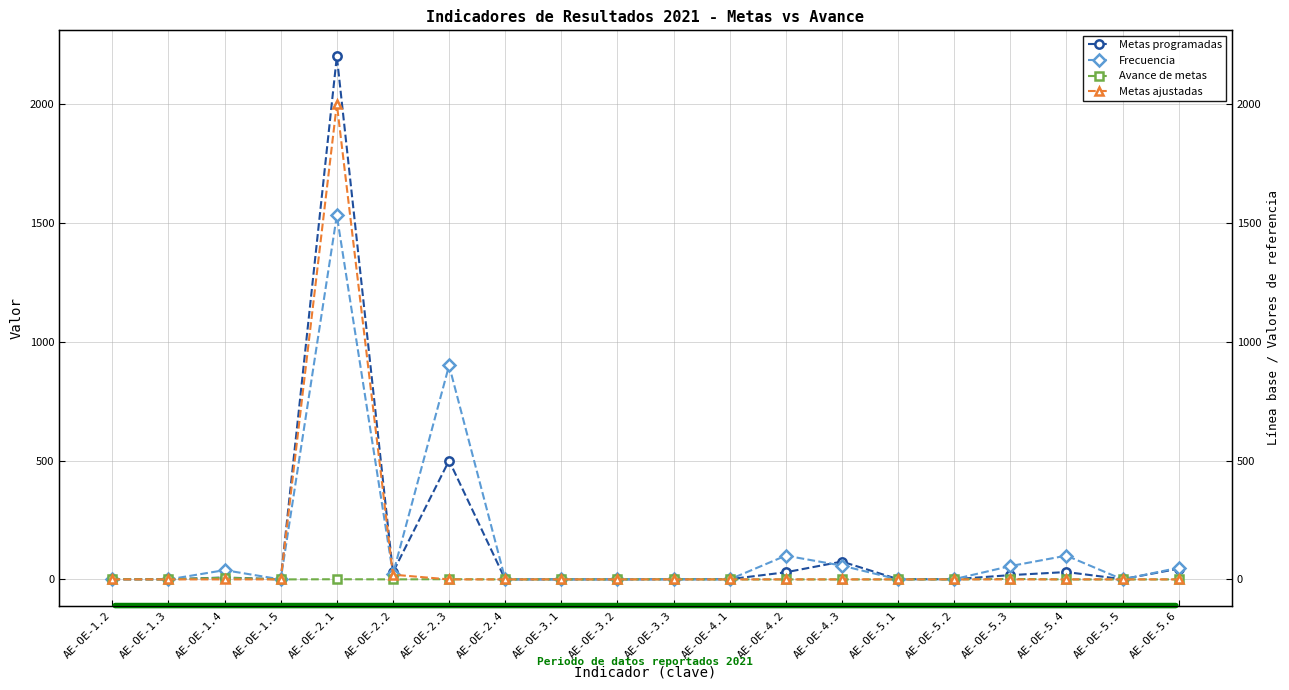

Reading left to right, what are all the values shown in this chart?

Metas programadas: AE-OE-1.2=1.0	AE-OE-1.3=0.7	AE-OE-1.4=8.0	AE-OE-1.5=0.4	AE-OE-2.1=2200.0	AE-OE-2.2=30.0	AE-OE-2.3=500.0	AE-OE-2.4=0.2	AE-OE-3.1=0.3	AE-OE-3.2=0.2	AE-OE-3.3=0.7	AE-OE-4.1=1.0	AE-OE-4.2=30.0	AE-OE-4.3=75.0	AE-OE-5.1=1.0	AE-OE-5.2=0.8	AE-OE-5.3=18.0	AE-OE-5.4=31.0	AE-OE-5.5=1.0	AE-OE-5.6=45.0
Frecuencia: AE-OE-1.2=0.0	AE-OE-1.3=0.0	AE-OE-1.4=39.0	AE-OE-1.5=0.0	AE-OE-2.1=1531.0	AE-OE-2.2=23.0	AE-OE-2.3=900.0	AE-OE-2.4=0.7	AE-OE-3.1=0.0	AE-OE-3.2=0.3	AE-OE-3.3=0.7	AE-OE-4.1=0.0	AE-OE-4.2=100.0	AE-OE-4.3=58.0	AE-OE-5.1=0.0	AE-OE-5.2=1.0	AE-OE-5.3=56.0	AE-OE-5.4=100.0	AE-OE-5.5=0.0	AE-OE-5.6=49.0
Avance de metas: AE-OE-1.2=0.8	AE-OE-1.3=0.0	AE-OE-1.4=7.0	AE-OE-1.5=0.0	AE-OE-2.1=0.7	AE-OE-2.2=0.1	AE-OE-2.3=0.9	AE-OE-2.4=0.0	AE-OE-3.1=0.1	AE-OE-3.2=0.1	AE-OE-3.3=0.6	AE-OE-4.1=0.0	AE-OE-4.2=0.0	AE-OE-4.3=0.0	AE-OE-5.1=0.0	AE-OE-5.2=0.1	AE-OE-5.3=2.0	AE-OE-5.4=0.0	AE-OE-5.5=0.0	AE-OE-5.6=0.0
Metas ajustadas: AE-OE-1.2=0.0	AE-OE-1.3=0.0	AE-OE-1.4=0.0	AE-OE-1.5=0.0	AE-OE-2.1=2000.0	AE-OE-2.2=20.0	AE-OE-2.3=0.0	AE-OE-2.4=0.0	AE-OE-3.1=0.0	AE-OE-3.2=0.0	AE-OE-3.3=0.0	AE-OE-4.1=0.0	AE-OE-4.2=0.0	AE-OE-4.3=0.0	AE-OE-5.1=0.0	AE-OE-5.2=0.0	AE-OE-5.3=0.0	AE-OE-5.4=0.0	AE-OE-5.5=0.0	AE-OE-5.6=0.0